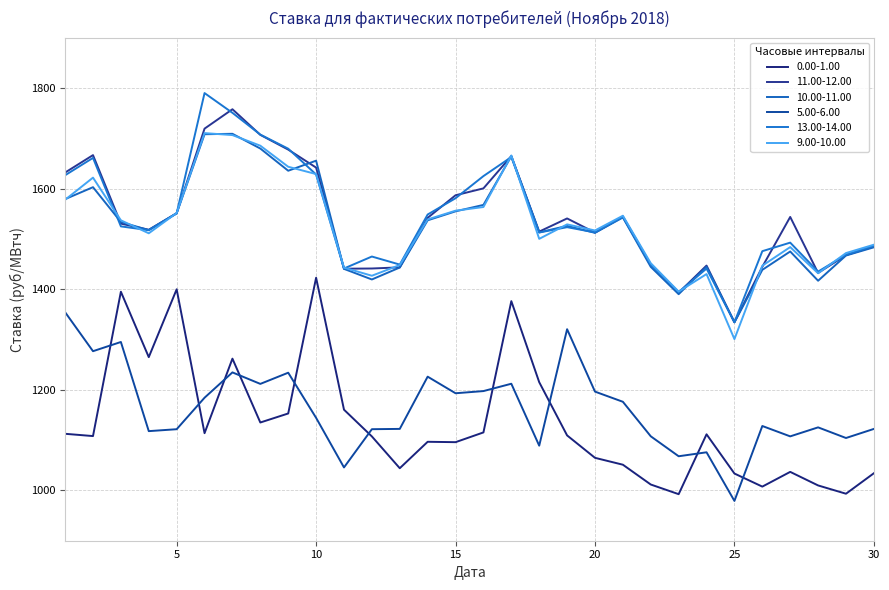

What is the smallest value displayed?

979.1